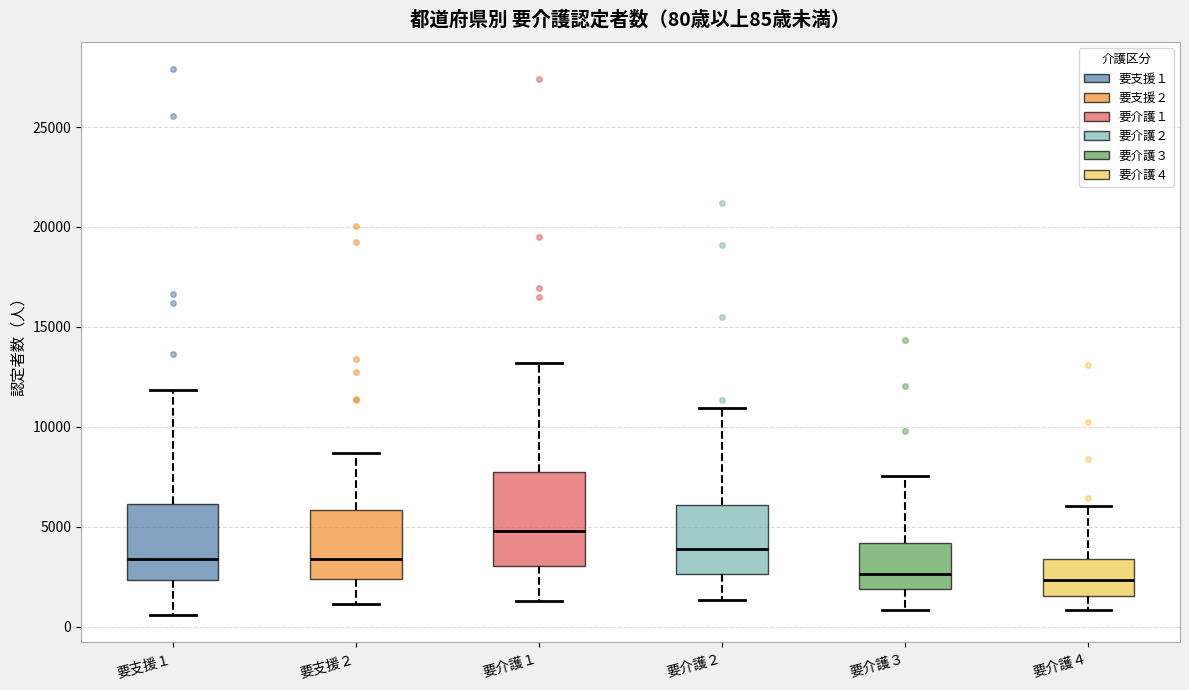

Which box is the tallest, from its lower edge to its upper edge?

要介護１